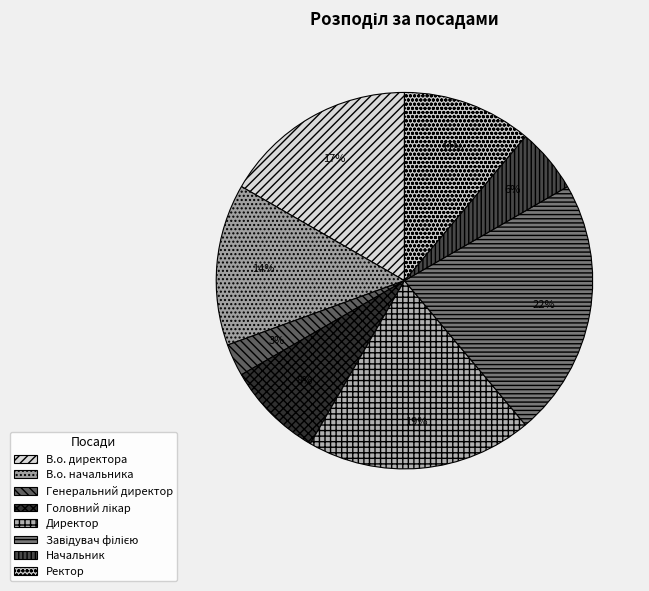

How much of the chart is everything except Завідувач філією?

77.8%